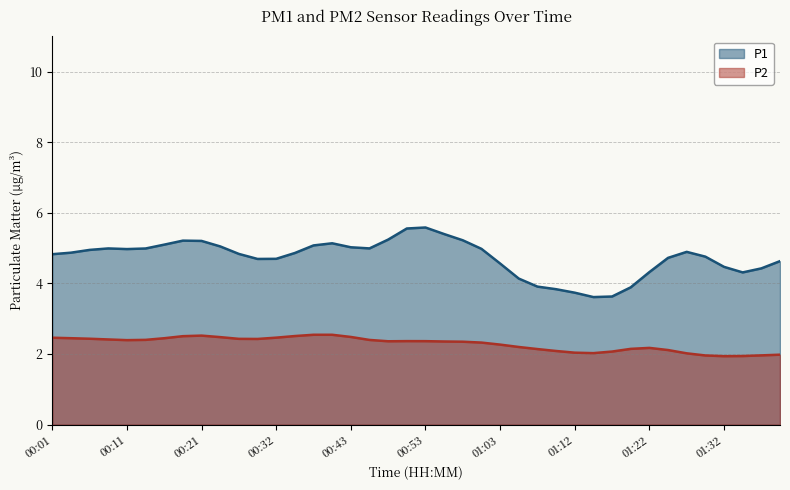

What is the maximum value for P1?

5.6